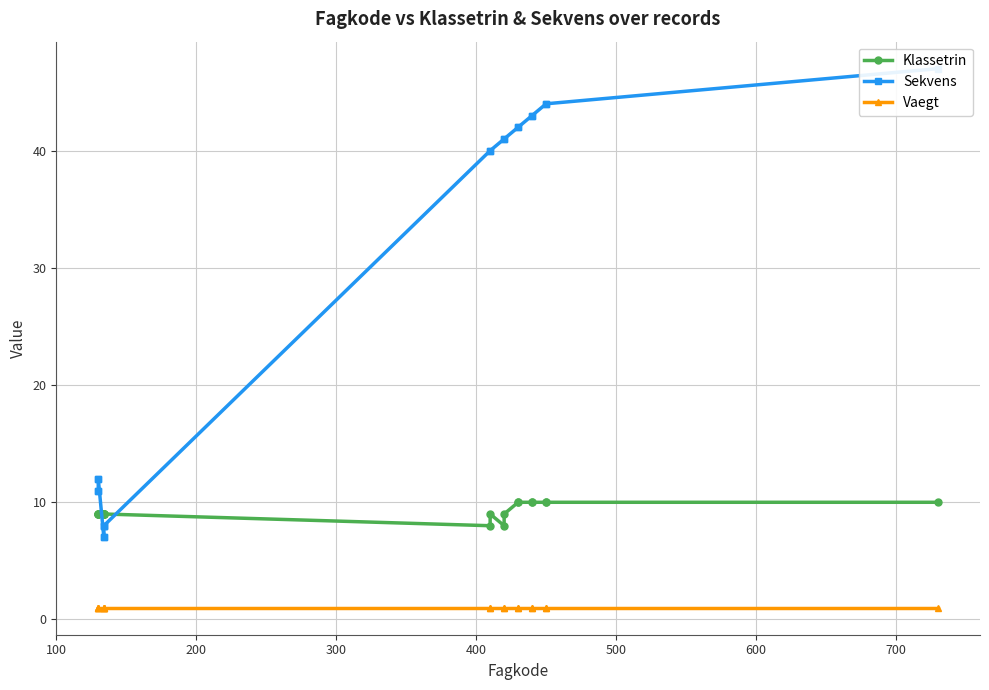

Is this an area chart (filled region under the line)?

No